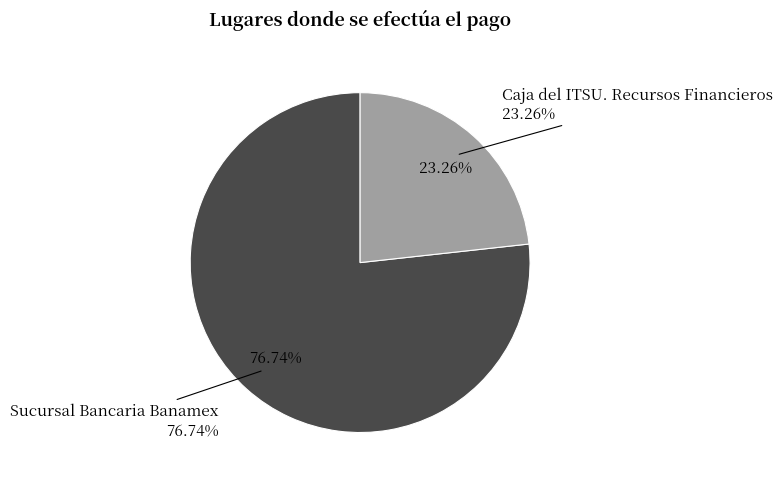

Is it true that Caja del ITSU. Recursos Financieros is 16% of the pie?

False